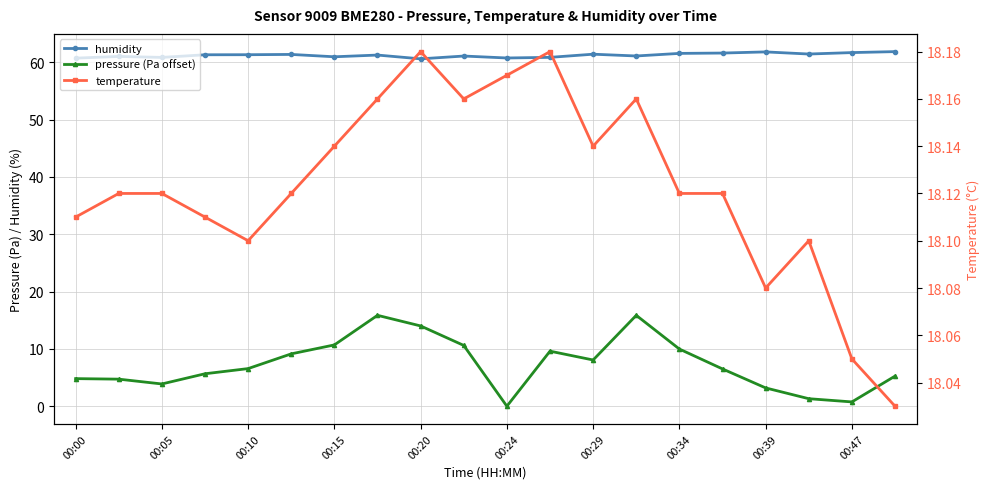

How many values in the pressure (Pa offset) series are below 6?

9